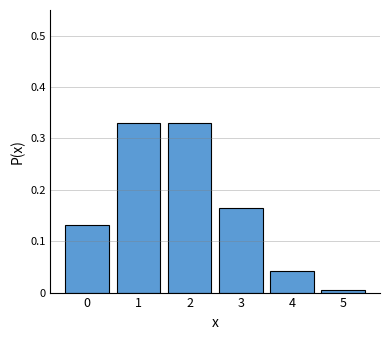

Which label corresponds to the smallest value in the chart?

5